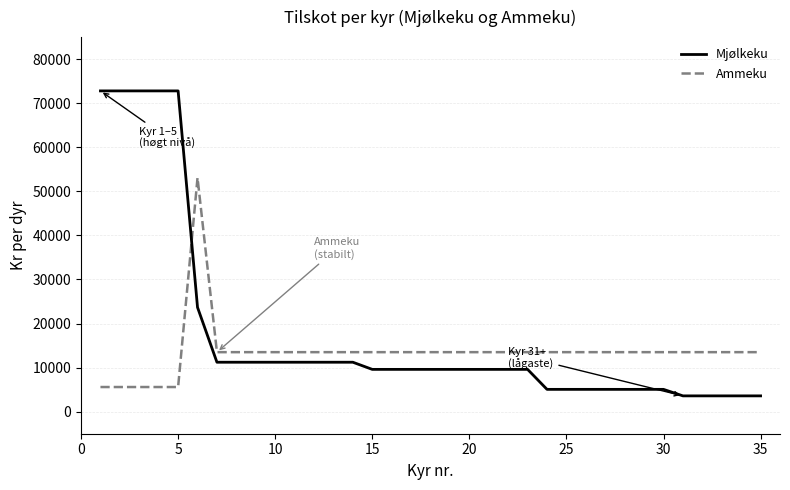

What is the greatest value displayed?

72793